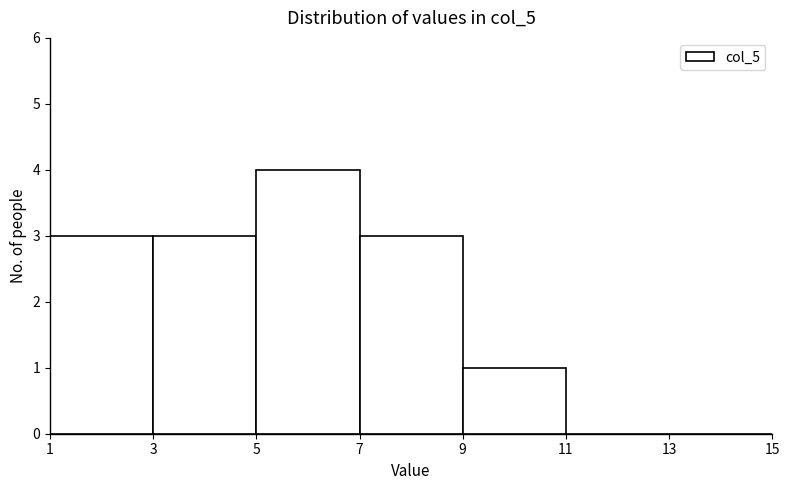

Which range on the x-axis has the tallest bar?

5 to 7